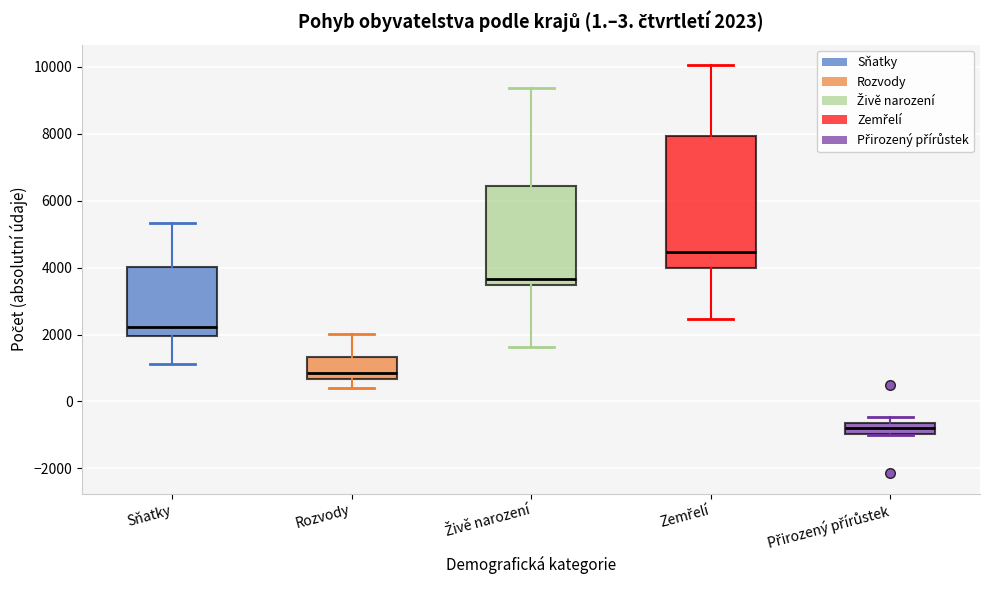

Which box has the highest median line?

Zemřelí